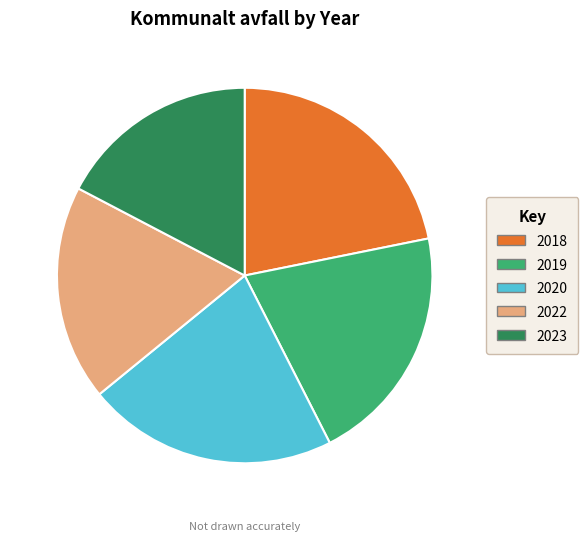

Is it true that 2019 is 28% of the pie?

False